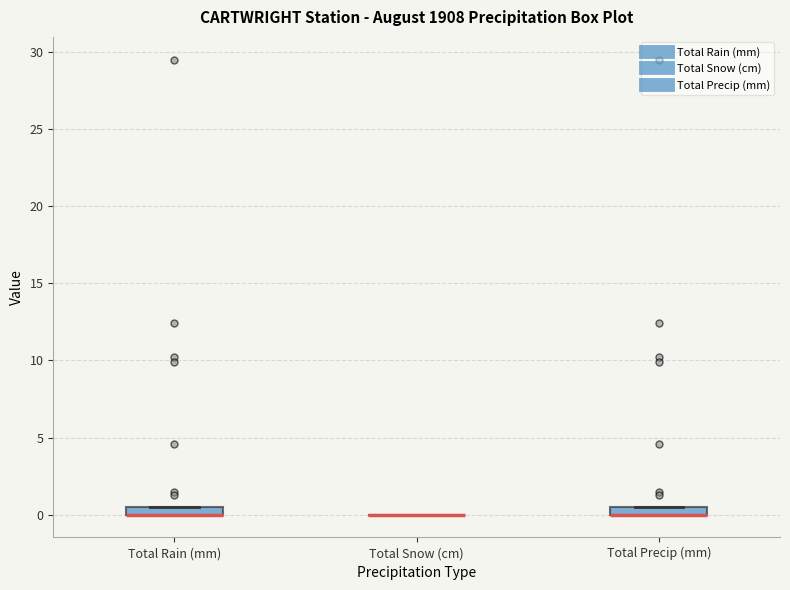

Where is the lower edge of the box for Total Precip (mm) on the y-axis? The values are not printed on the chart, so give them approximately, as read against the axis.

0.0